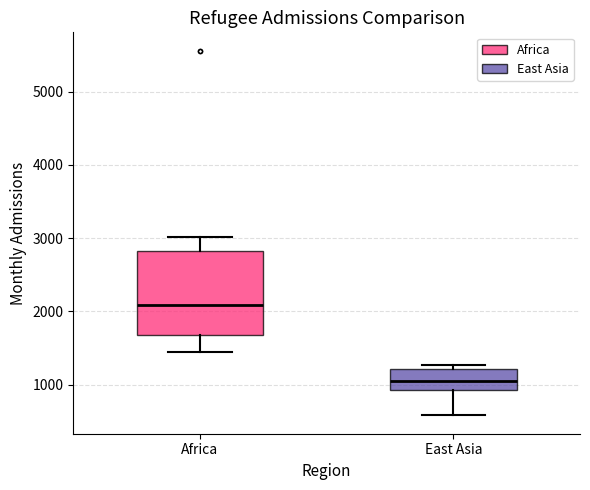

Which box is the tallest, from its lower edge to its upper edge?

Africa